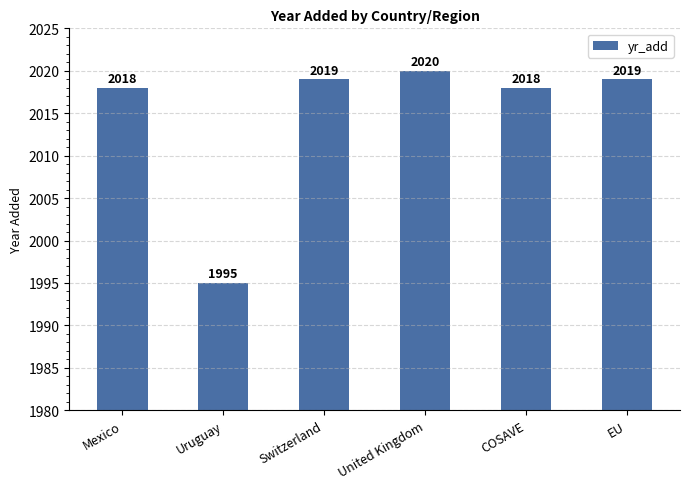

What is the label of the 3rd bar from the left?

Switzerland